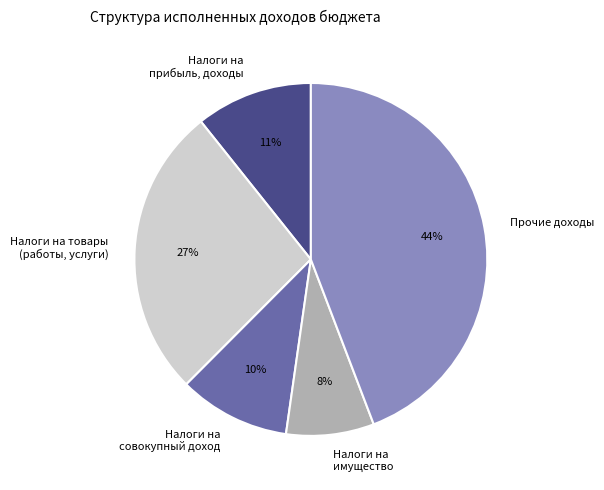

What is the smallest slice in the pie chart?

Налоги на имущество